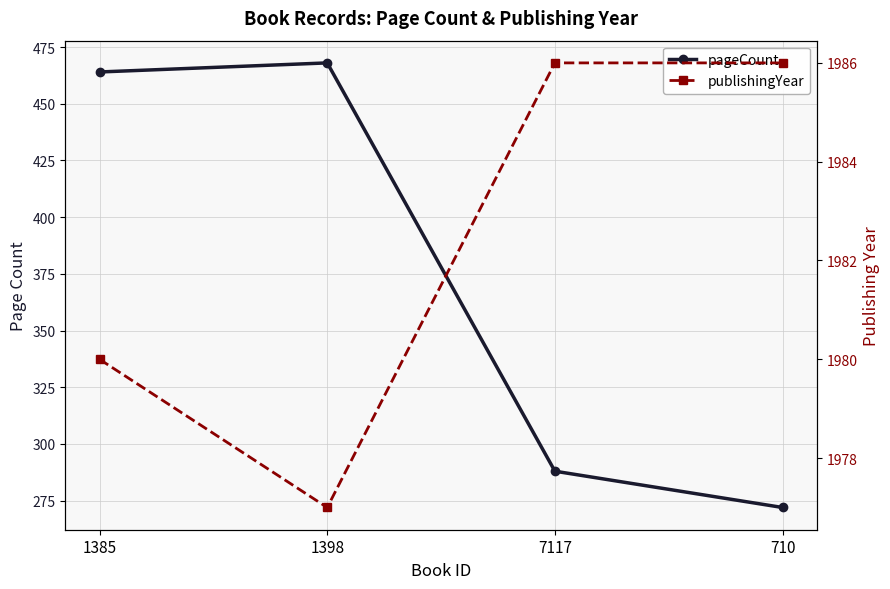

What is the maximum value shown in the chart?

1986